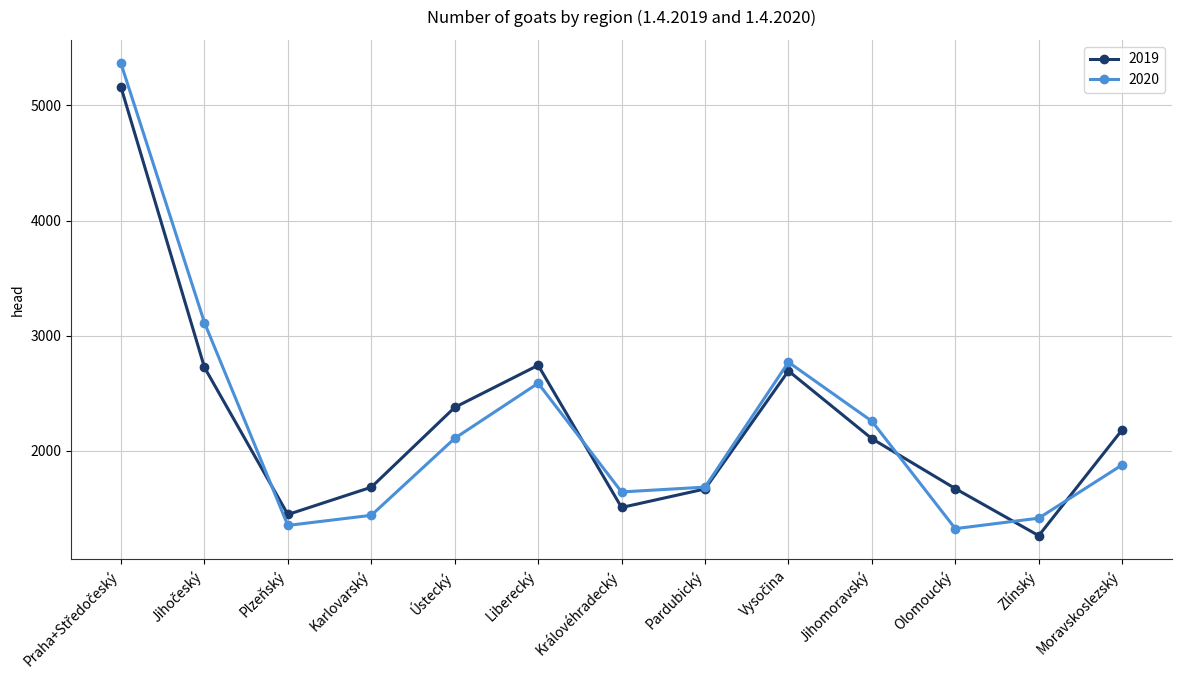

Rank the series by their maximum value, from lowest to highest.

2019, 2020